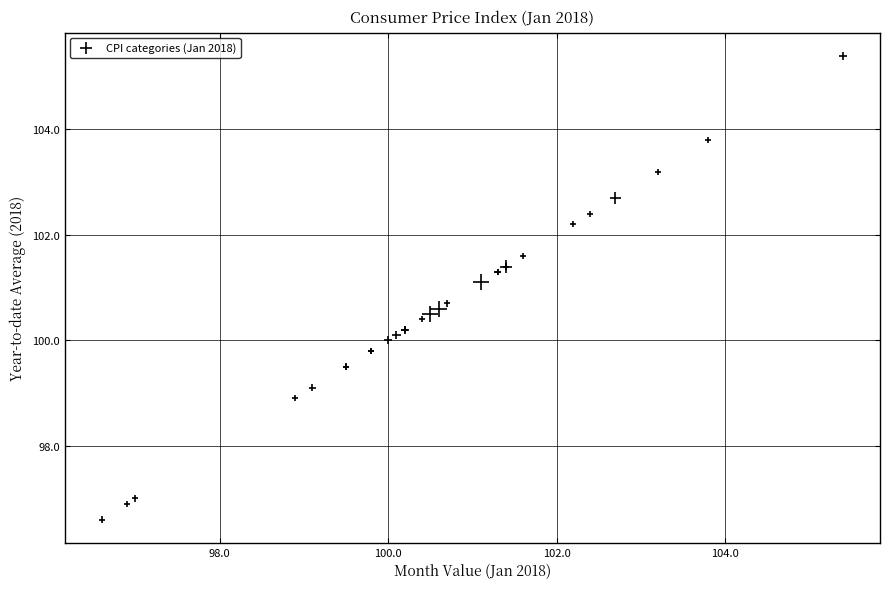

What Y value in the scatter plot is closest to 101?

101.1